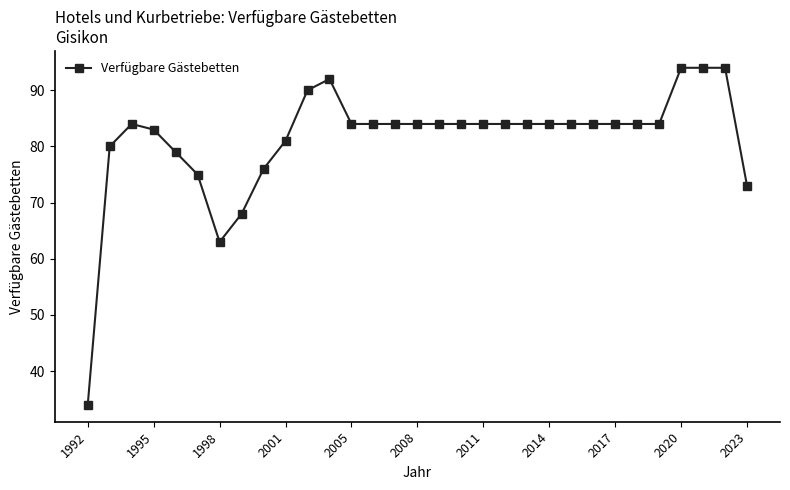

What is the average value?

81